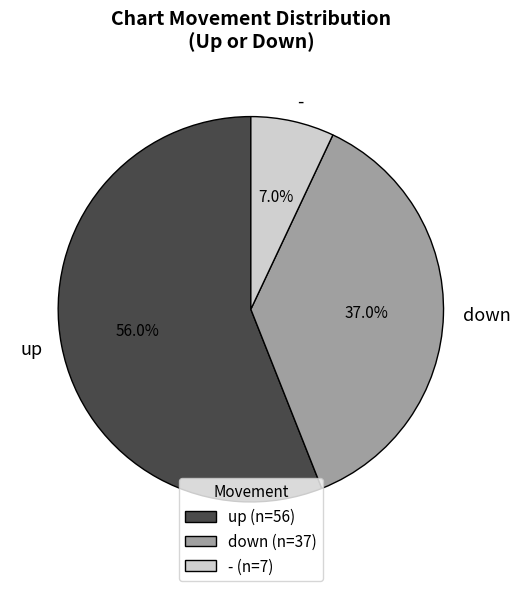

Rank the categories by value from lowest to highest.

-, down, up